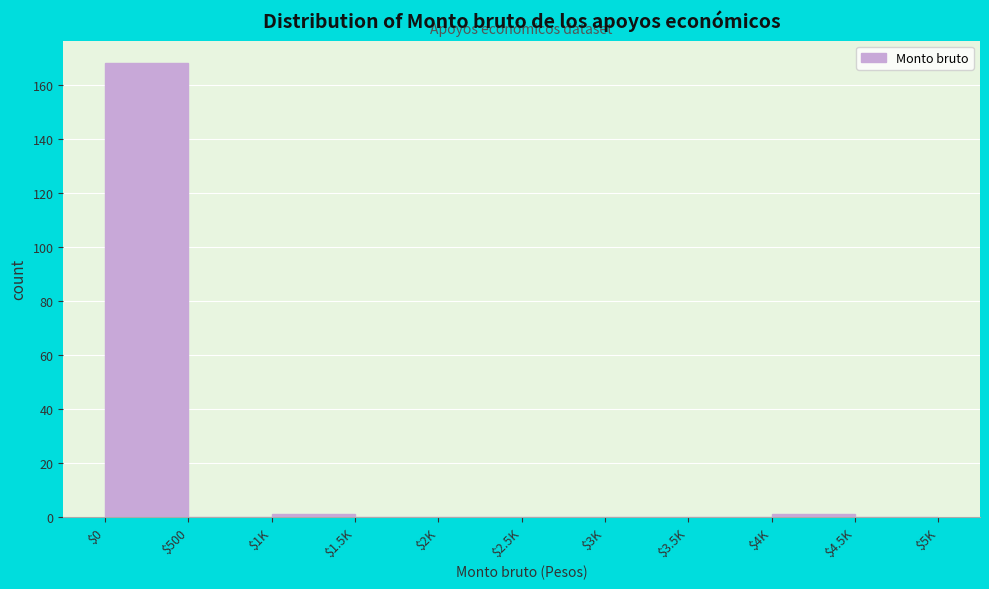

What is the sum of all values?

170